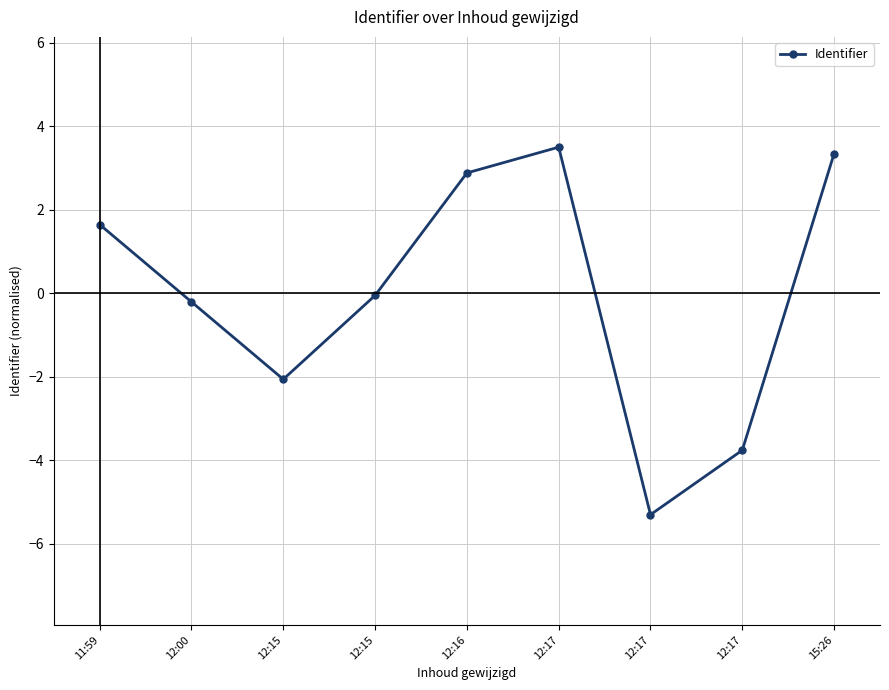

Reading right to left, transcribe all the data shown in this chart.

3.3	-3.8	-5.3	3.5	2.9	-0.1	-2.1	-0.2	1.6